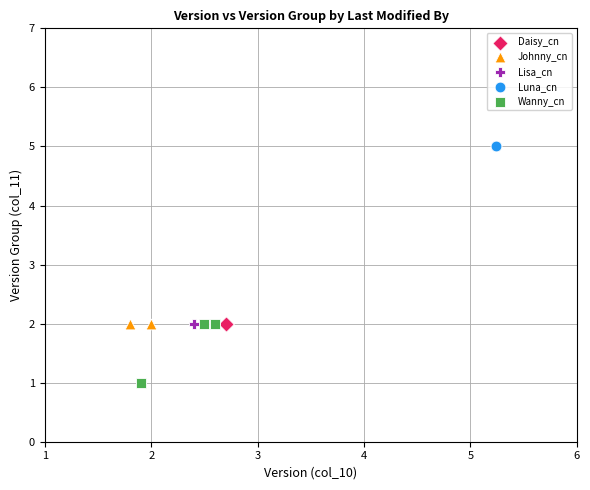

Which series contains the lowest Y value?

Wanny_cn